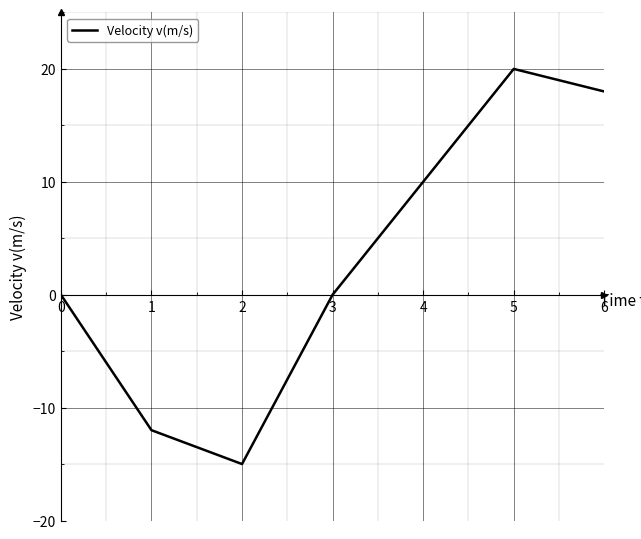

What is the maximum value shown in the chart?

20